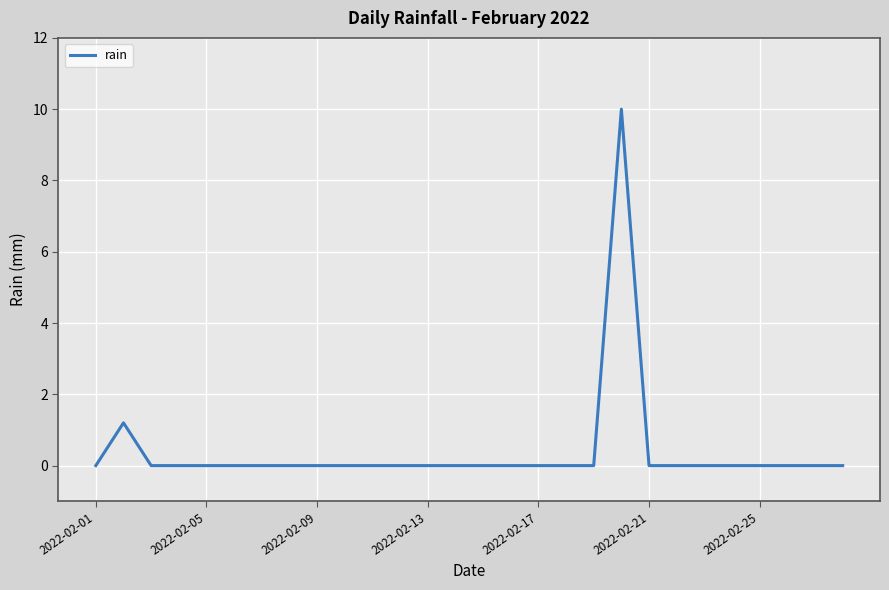

What is the maximum value shown in the chart?

10.0